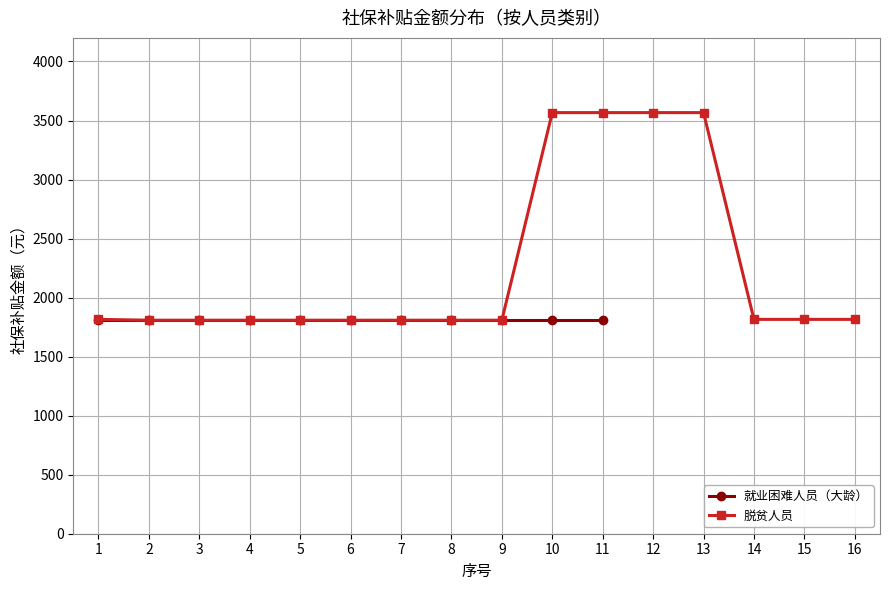

What is the change in value from 1 to 13?

+1751.3